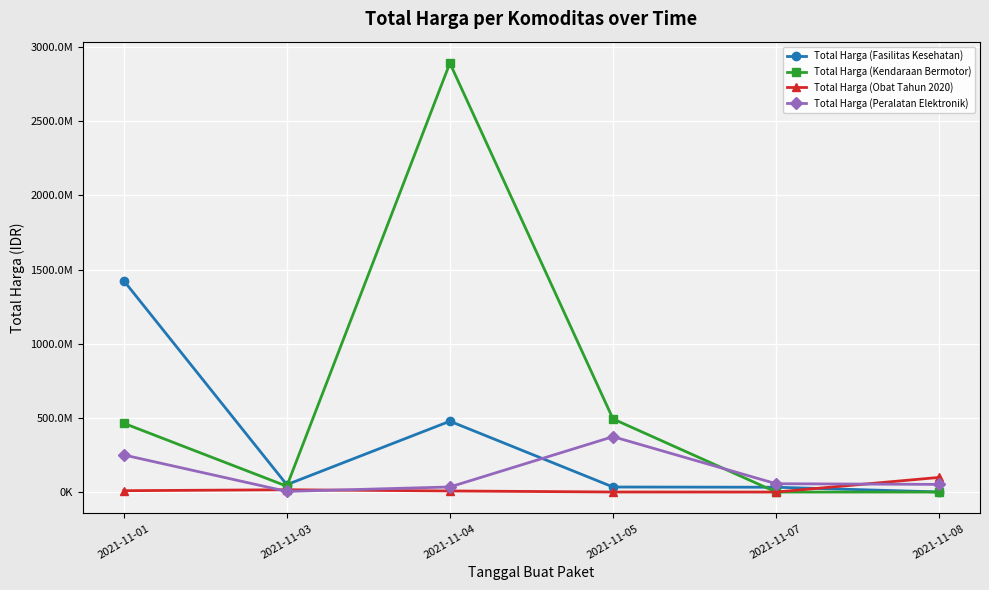

What are all the series names shown in the legend?

Total Harga (Fasilitas Kesehatan), Total Harga (Kendaraan Bermotor), Total Harga (Obat Tahun 2020), Total Harga (Peralatan Elektronik)